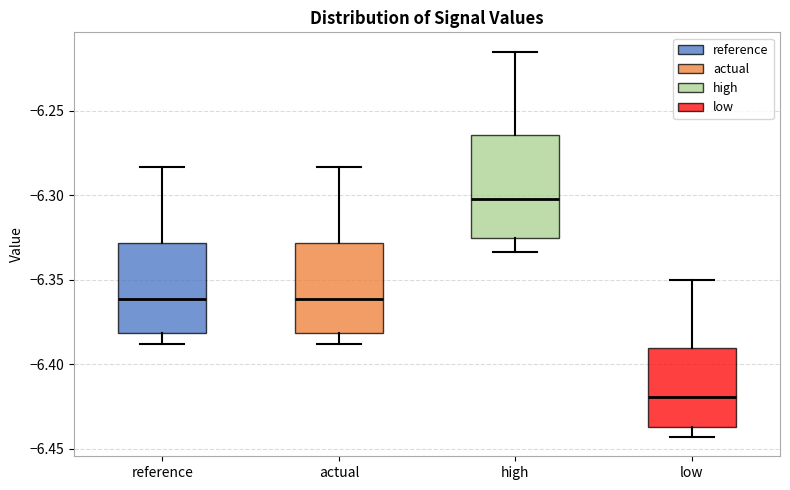

Reading left to right, transcribe this box plot: for each box, give where its median line is, the range the box spans, and where its two whiskers end, as read against the y-axis. The values are not printed on the chart, so give them approximately, as read against the axis.

reference: median -6.360, box -6.380 to -6.330, whiskers -6.390 to -6.285
actual: median -6.360, box -6.380 to -6.330, whiskers -6.390 to -6.285
high: median -6.300, box -6.325 to -6.265, whiskers -6.335 to -6.215
low: median -6.420, box -6.435 to -6.390, whiskers -6.445 to -6.350